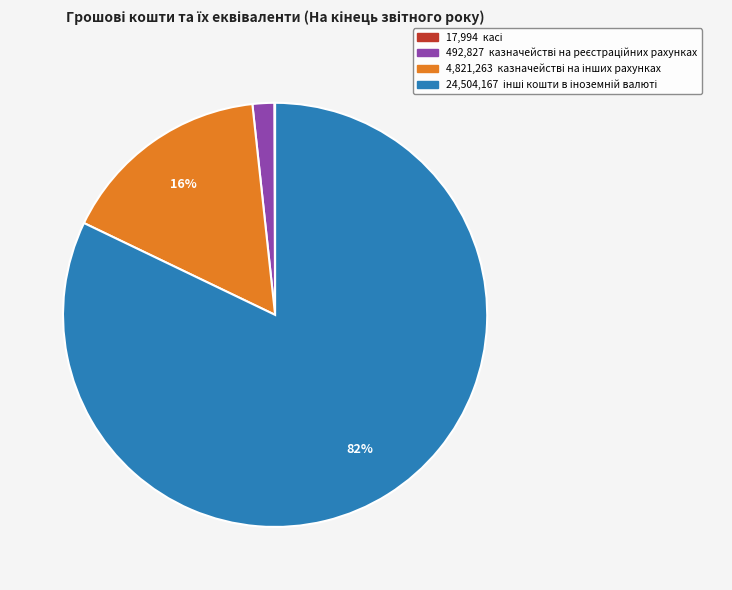

To the nearest percent, what is the average slice percentage?

25%